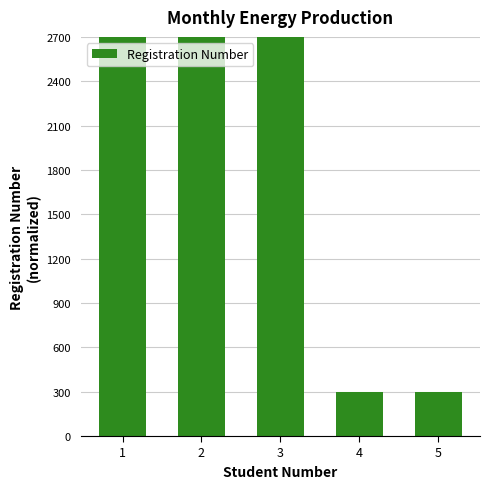

At which label does the data first exceed 2699?

1